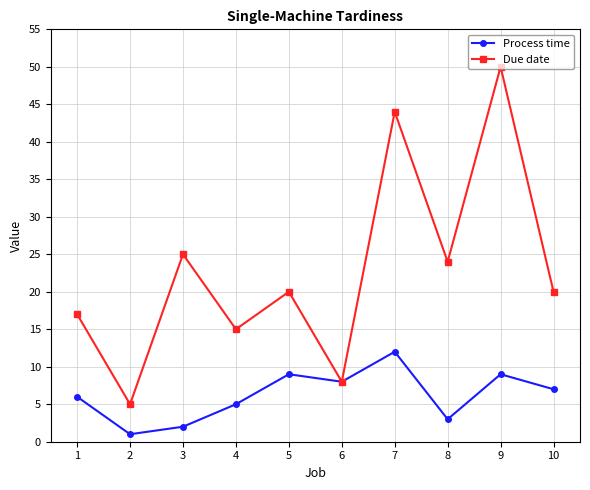

What is the difference between the maximum and second lowest values in the Process time series?

10